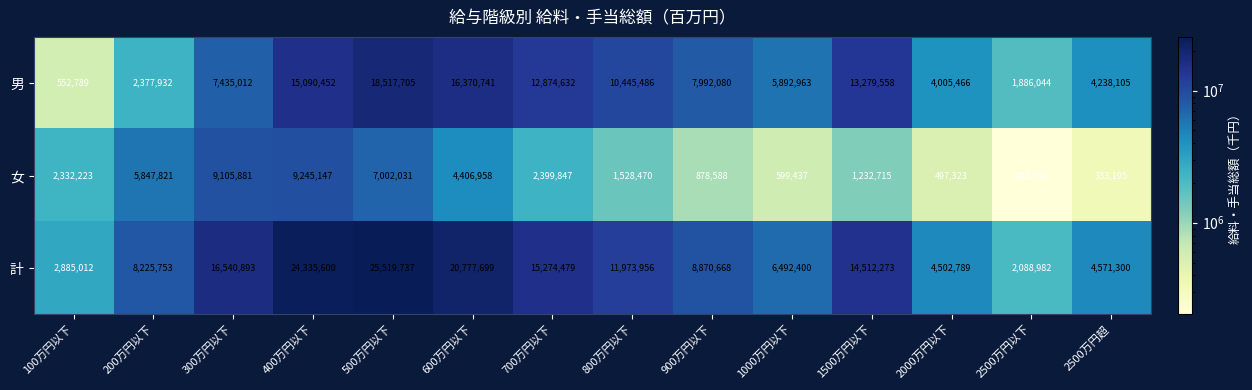

The 計 series shows 25043783 at 1500万円以下. True or false?

False